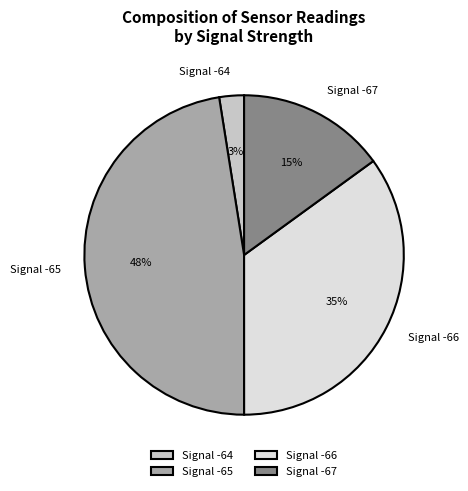

Does any single category account for the majority?

No